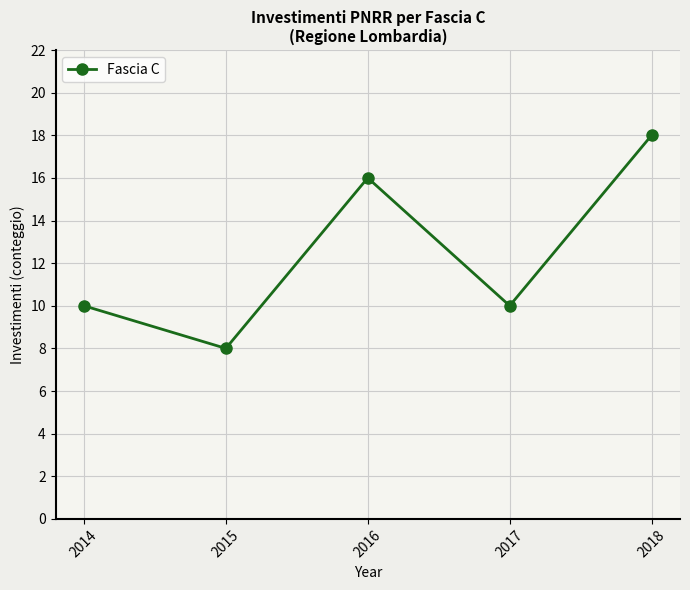

Where is the first local minimum?

2015